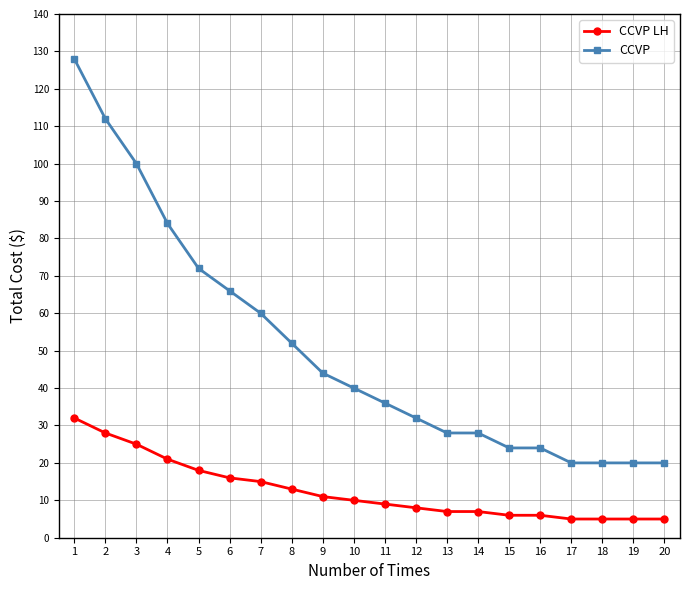

Which series has the largest total across all categories?

CCVP